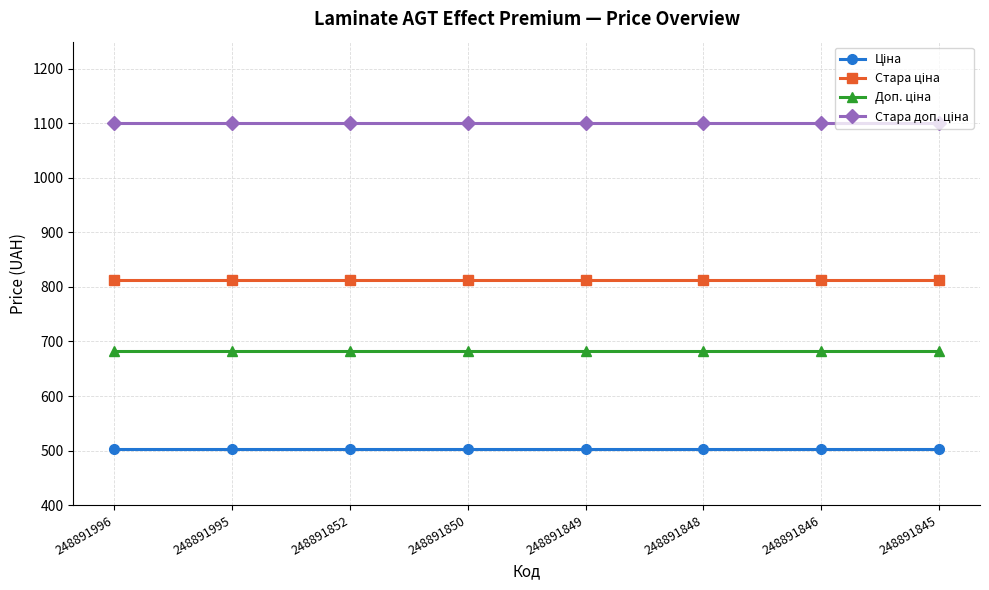

How many series are shown in this chart?

4